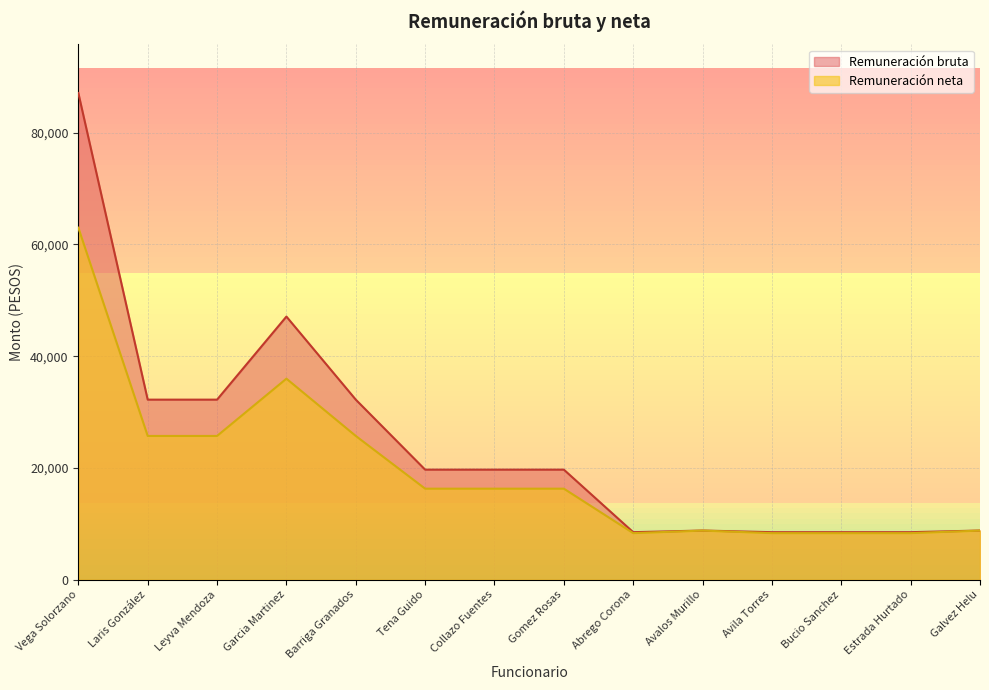

What are all the series names shown in the legend?

Remuneración bruta, Remuneración neta